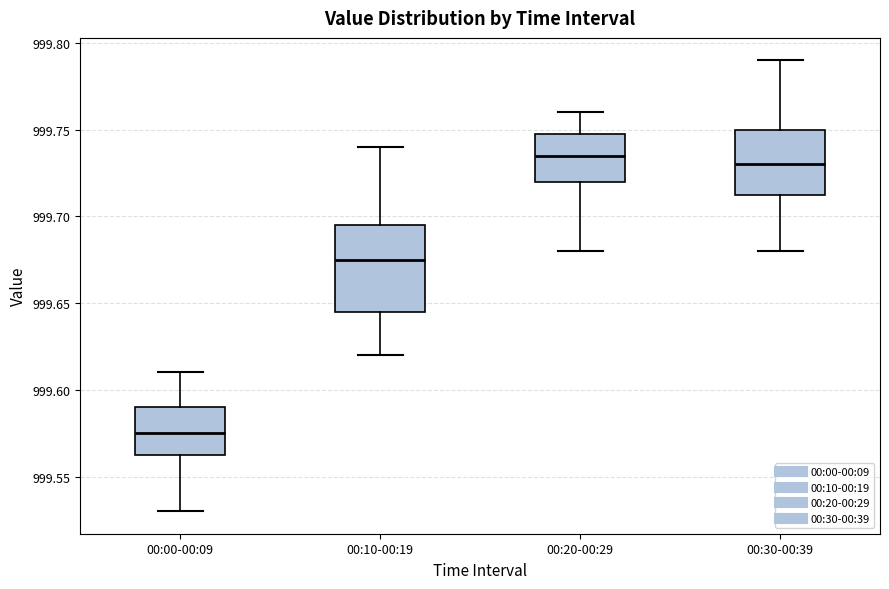

Reading left to right, transcribe this box plot: for each box, give where its median line is, the range the box spans, and where its two whiskers end, as read against the y-axis. The values are not printed on the chart, so give them approximately, as read against the axis.

00:00-00:09: median 999.575, box 999.565 to 999.590, whiskers 999.530 to 999.610
00:10-00:19: median 999.675, box 999.645 to 999.695, whiskers 999.620 to 999.740
00:20-00:29: median 999.735, box 999.720 to 999.750, whiskers 999.680 to 999.760
00:30-00:39: median 999.730, box 999.715 to 999.750, whiskers 999.680 to 999.790